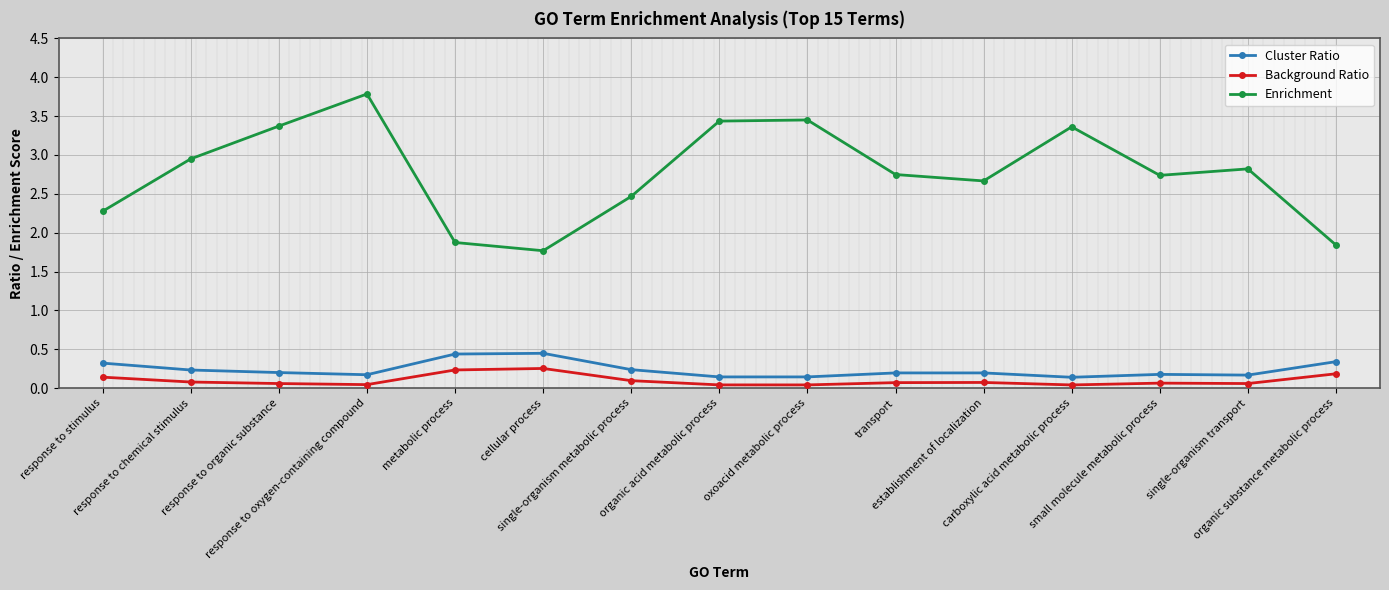

How many lines are shown in the chart?

3